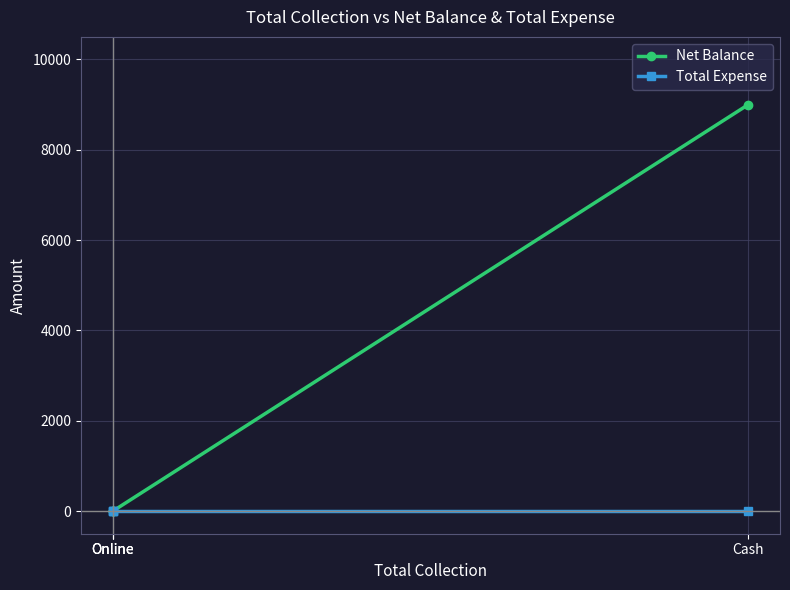

At which category does the chart reach its peak across all series?

Cash